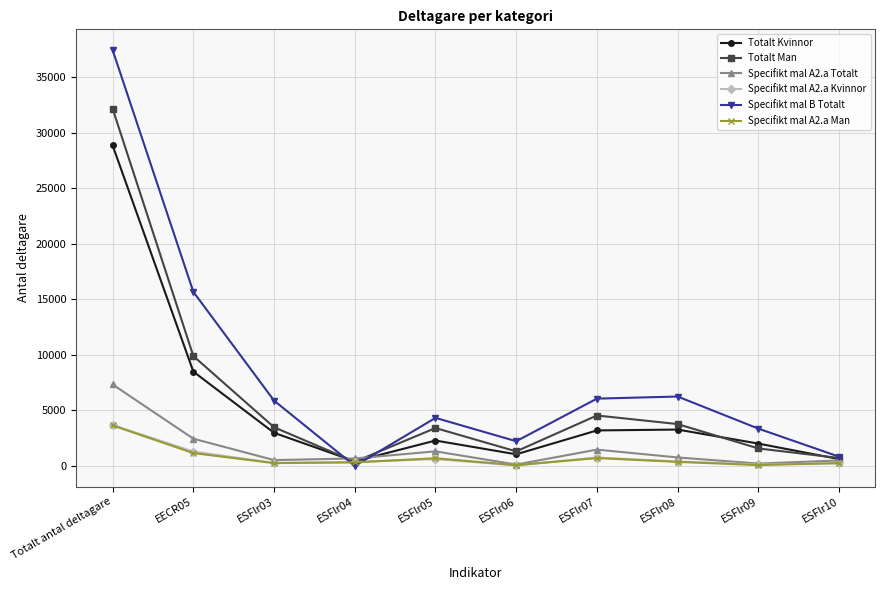

In Specifikt mal B Totalt, how many points are higher than both neighbors (excluding endpoints)?

2